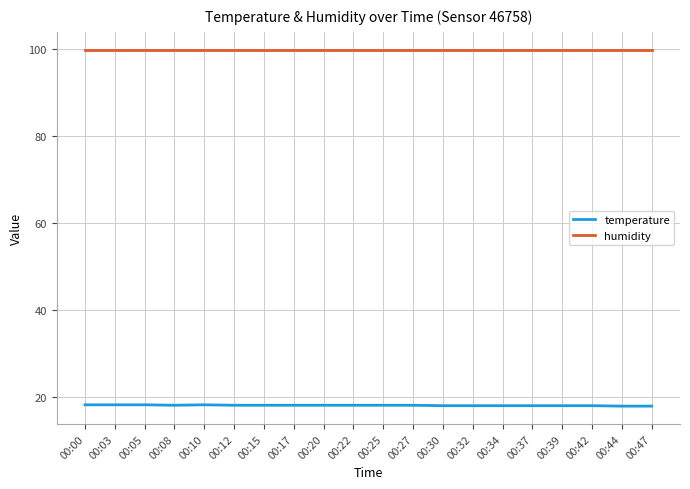

True or false: temperature and humidity intersect in this chart.

False